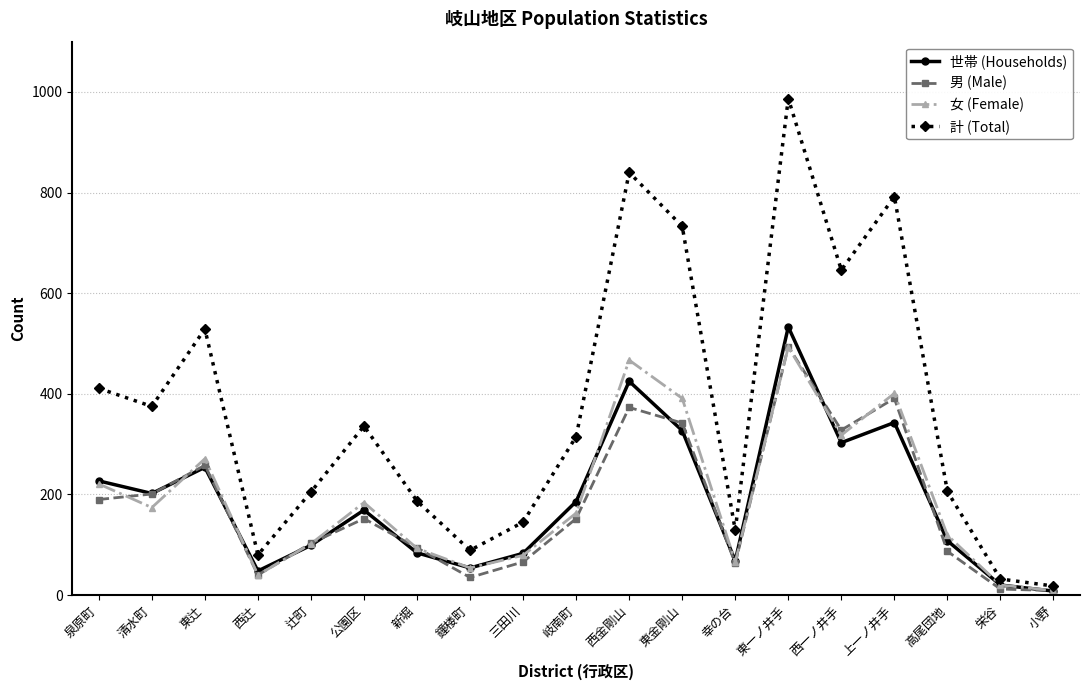

Where is 男 (Male) nearest to the value 251?

東辻